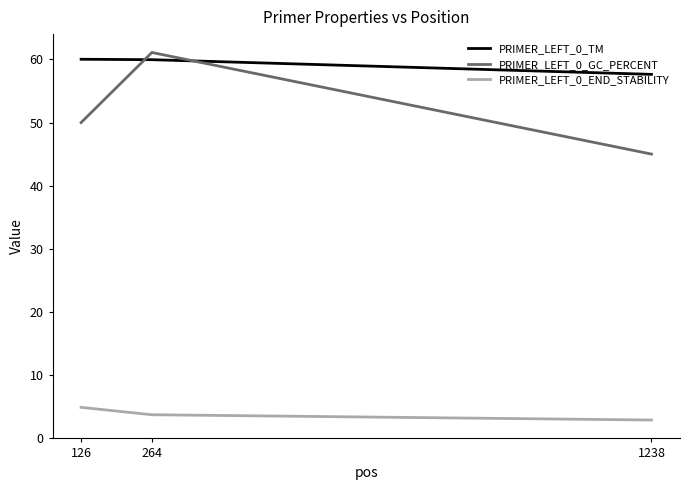

List the labels in order of PRIMER_LEFT_0_GC_PERCENT value, smallest first.

1238, 126, 264